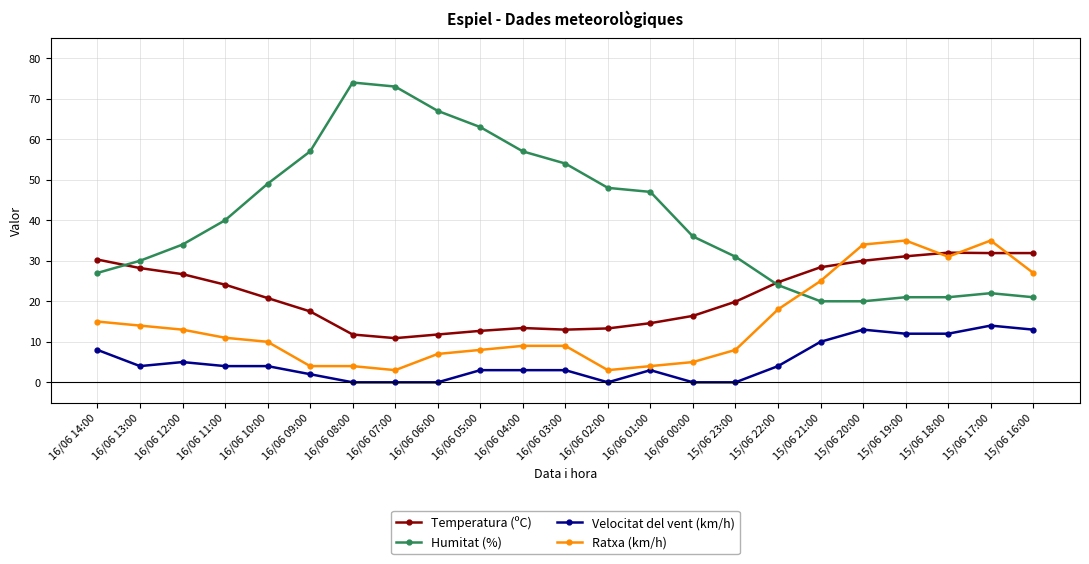

At which category is the sum across all series the highest?

15/06 17:00